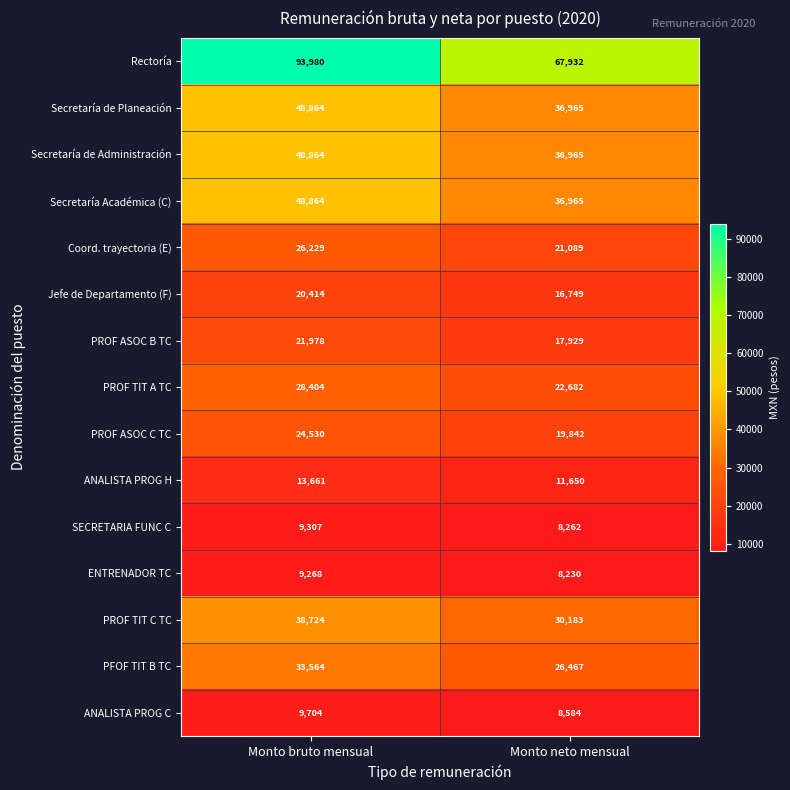

At how many categories does at least one series exceed 48966?

2